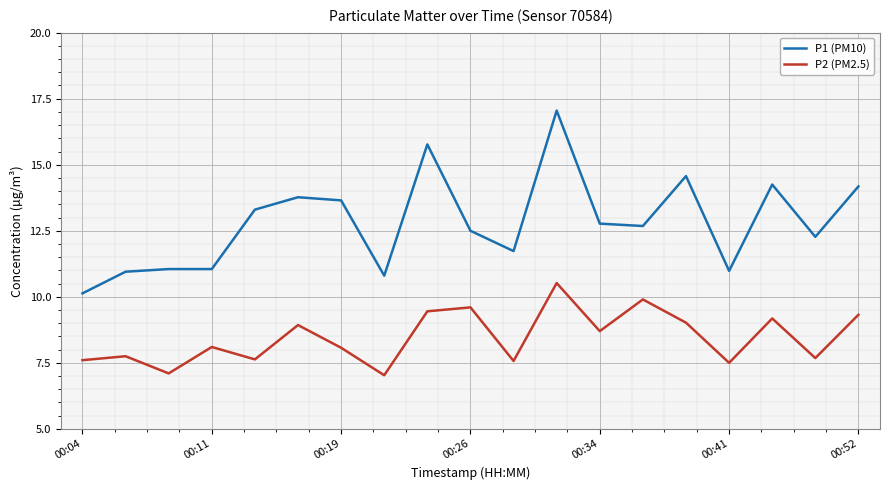

True or false: P1 (PM10) and P2 (PM2.5) intersect in this chart.

False